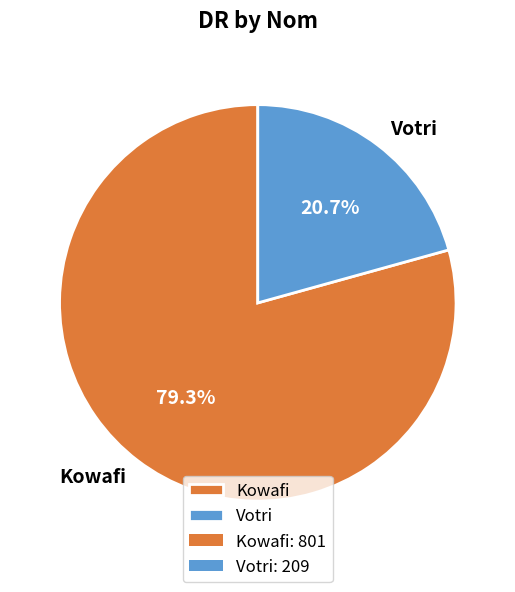

To the nearest percent, what portion does Kowafi represent?

79%